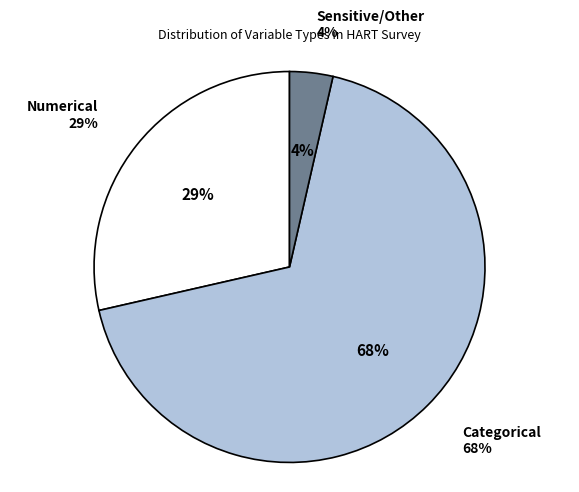

Rank the categories by value from highest to lowest.

Categorical, Numerical, Sensitive/Other